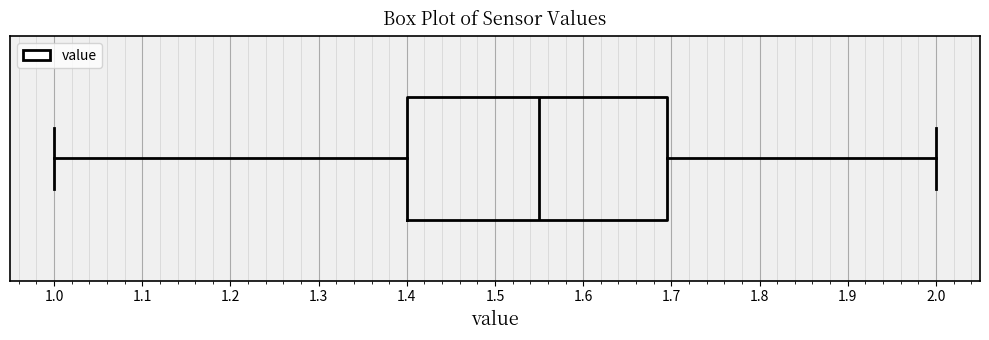

Transcribe this box plot: give where the median line is, the range the box spans, and where the two whiskers end, as read against the x-axis. The values are not printed on the chart, so give them approximately, as read against the axis.

median 1.55, box 1.40 to 1.70, whiskers 1.00 to 2.00